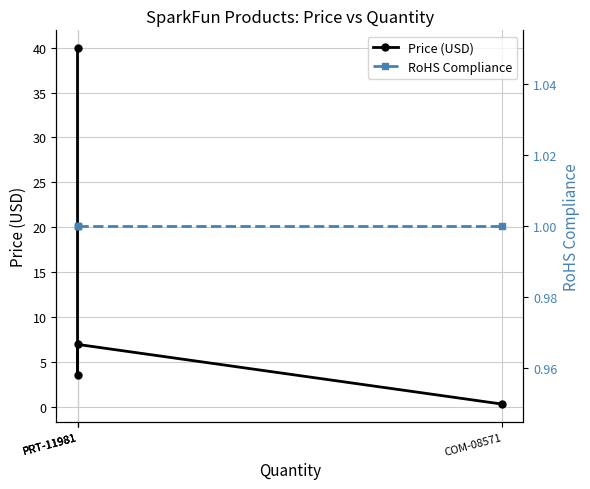

After their last crossing, which series has the higher values: Price (USD) or RoHS Compliance?

RoHS Compliance